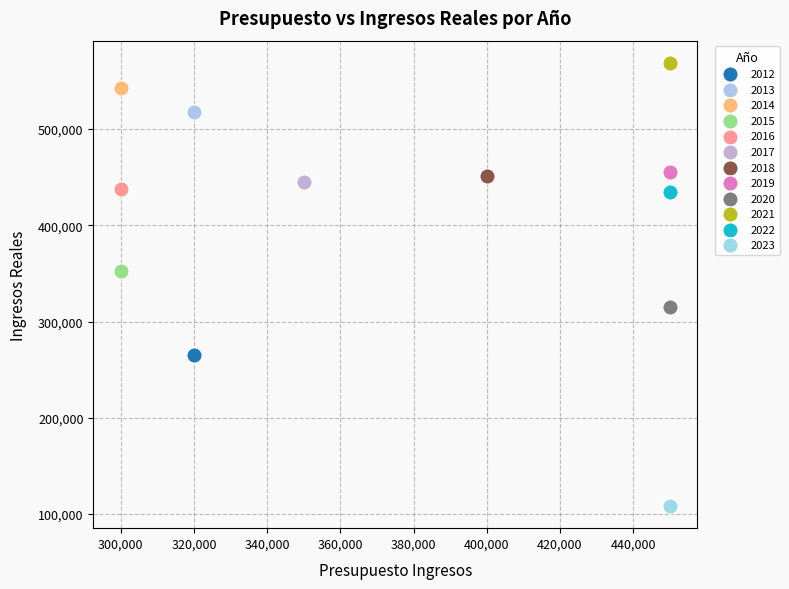

What are all the series names shown in the legend?

2012, 2013, 2014, 2015, 2016, 2017, 2018, 2019, 2020, 2021, 2022, 2023